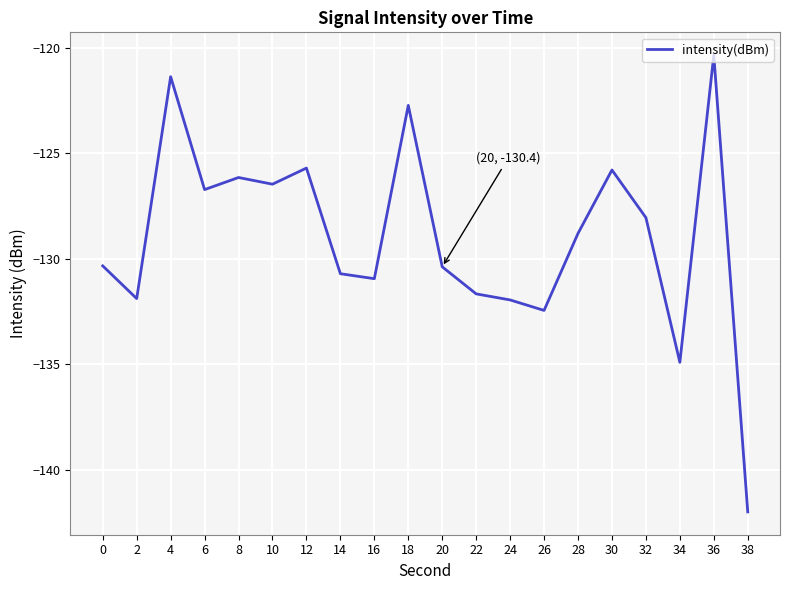

Between 22 and 14, which is larger?

14